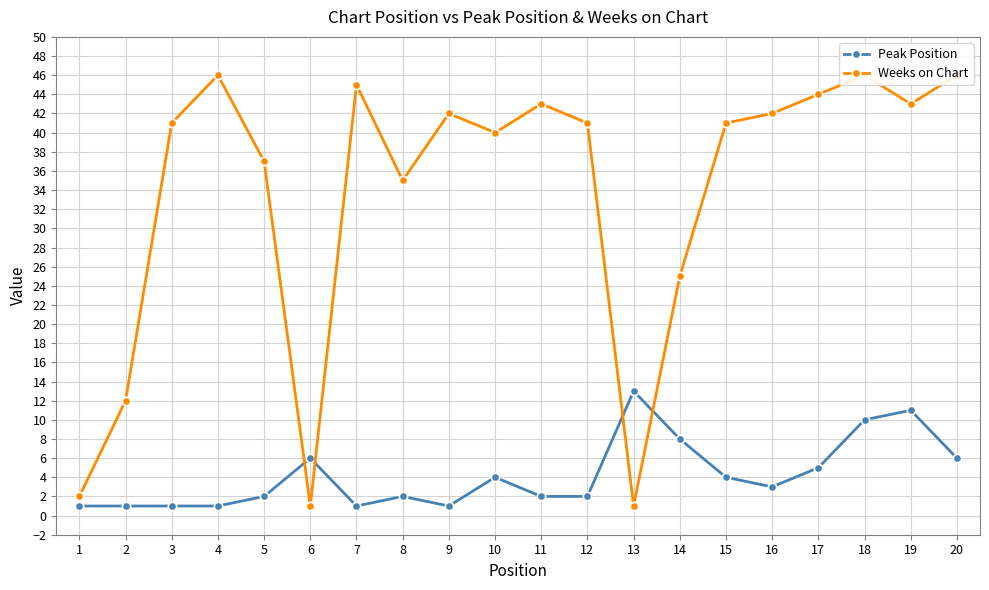

In Peak Position, how many points are lower than both neighbors (excluding endpoints)?

3